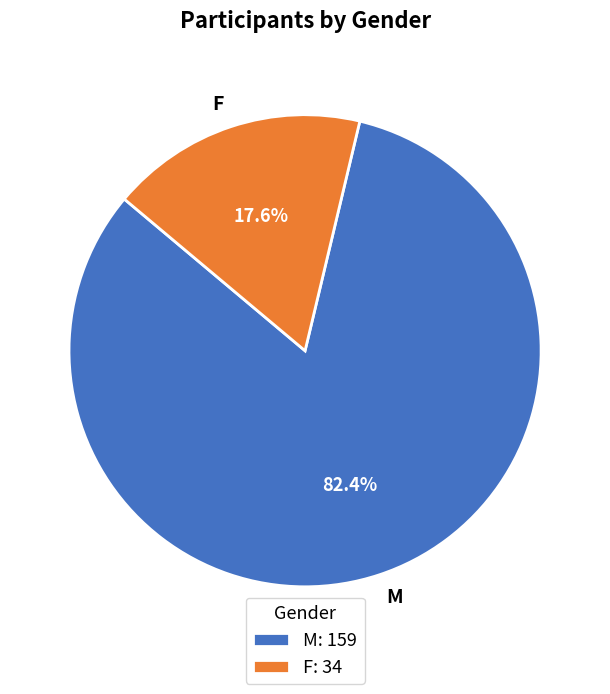

How many slices are in this pie chart?

2